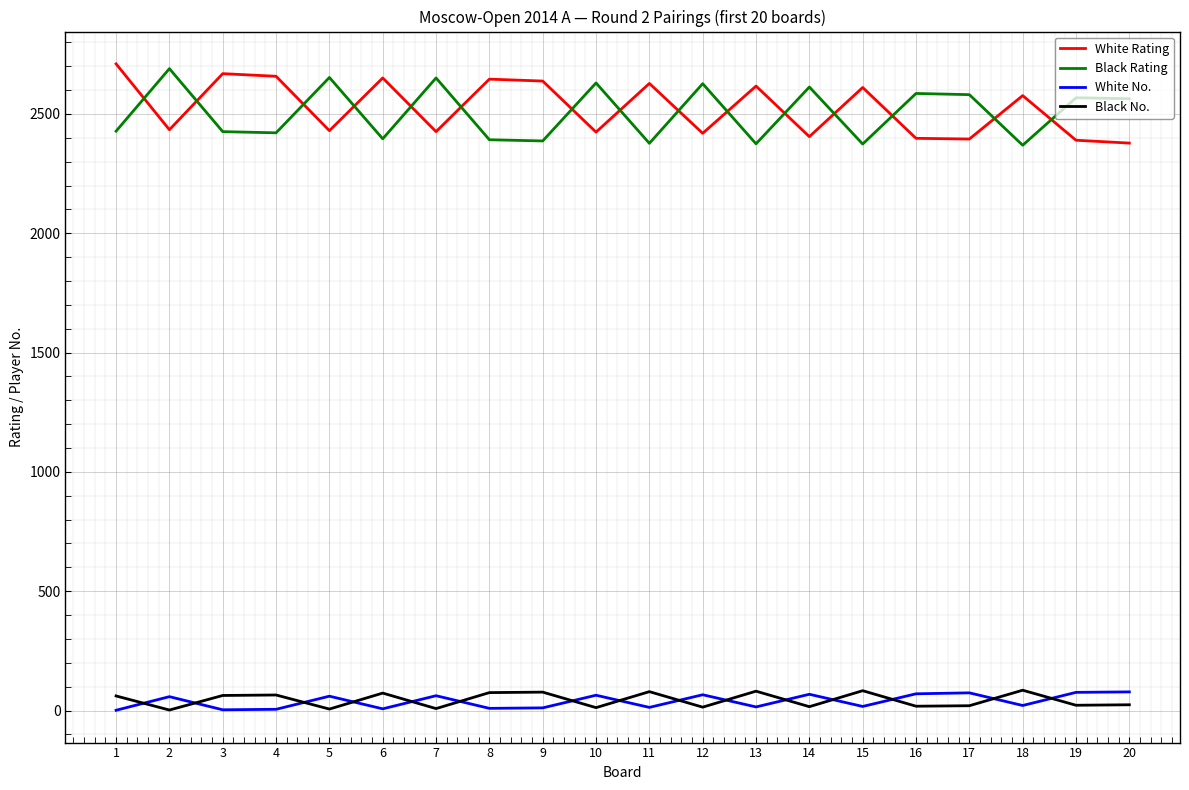

After their last crossing, which series has the higher values: White No. or Black No.?

White No.